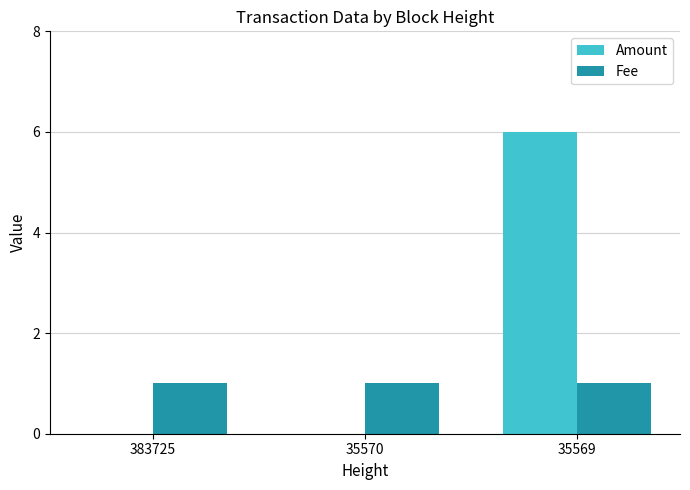

How many groups of bars are there?

3